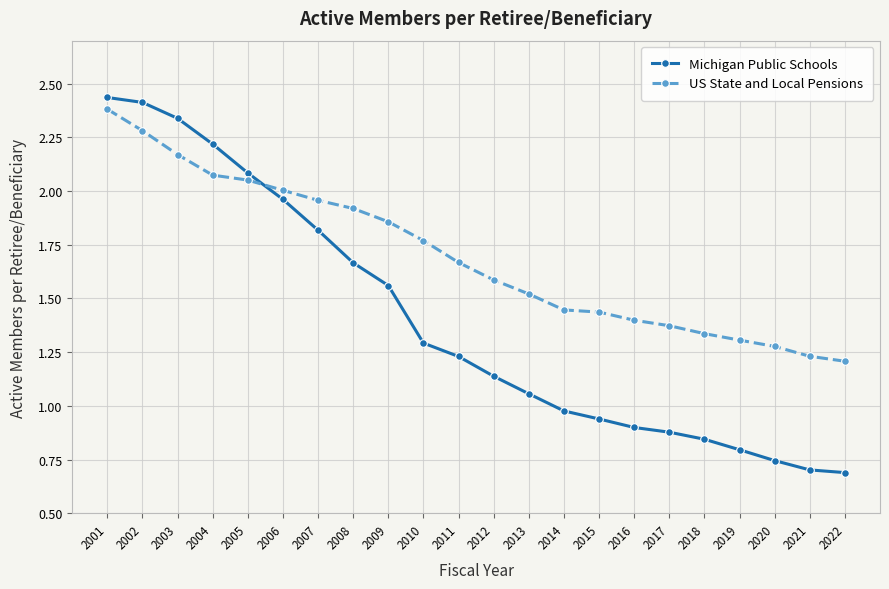

What are all the series names shown in the legend?

Michigan Public Schools, US State and Local Pensions